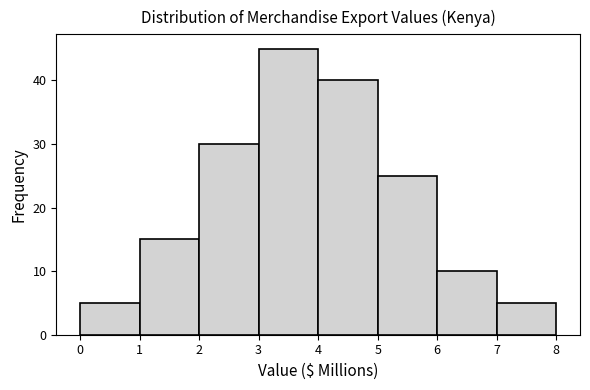

Reading left to right, transcribe this chart: for each bar, give the range it covers on the x-axis and its height. The values are not printed on the chart, so give them approximately, as read against the axis.

0 to 1: 5
1 to 2: 15
2 to 3: 30
3 to 4: 45
4 to 5: 40
5 to 6: 25
6 to 7: 10
7 to 8: 5